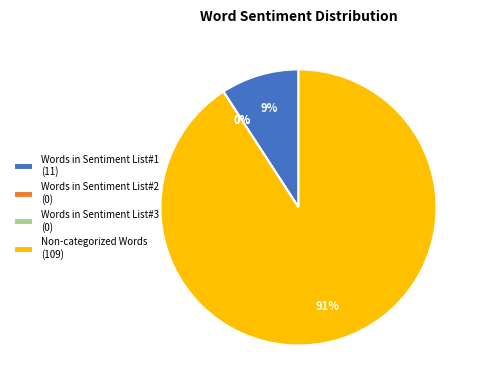

To the nearest percent, what portion does Non-categorized Words represent?

91%